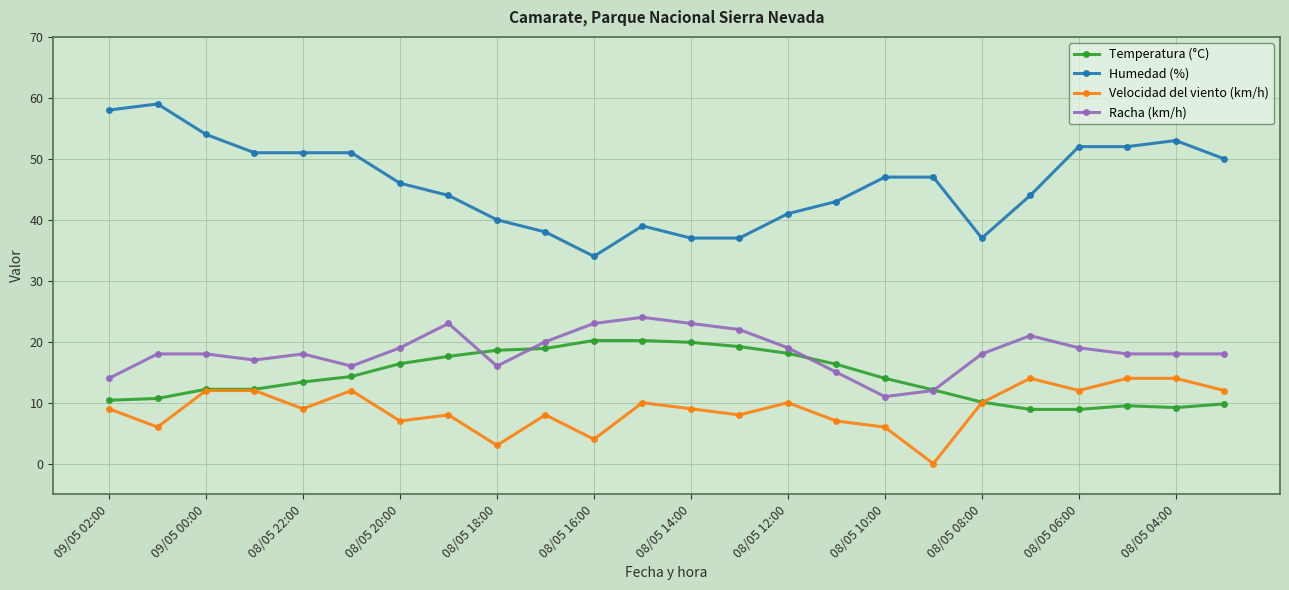

Rank the series by their maximum value, from lowest to highest.

Velocidad del viento (km/h), Temperatura (°C), Racha (km/h), Humedad (%)